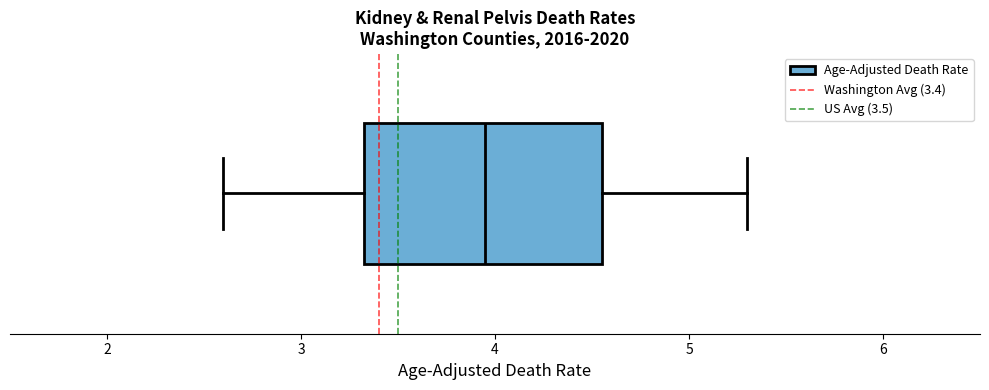

Transcribe this box plot: give where the median line is, the range the box spans, and where the two whiskers end, as read against the x-axis. The values are not printed on the chart, so give them approximately, as read against the axis.

median 4.0, box 3.3 to 4.6, whiskers 2.6 to 5.3